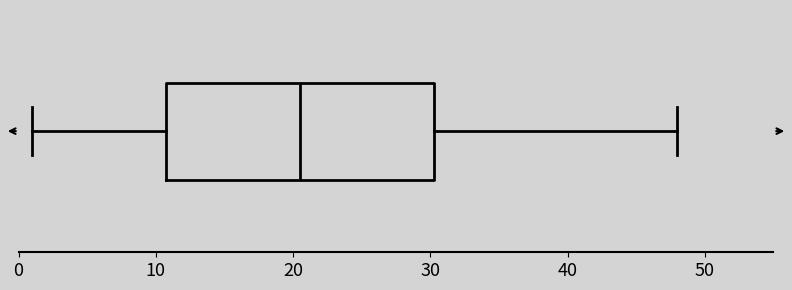

Read this box plot against the x-axis: the position of the median line, the range covered by the box, and the ends of both whiskers. The values are not printed on the chart, so give them approximately, as read against the axis.

median 21, box 11 to 30, whiskers 1 to 48